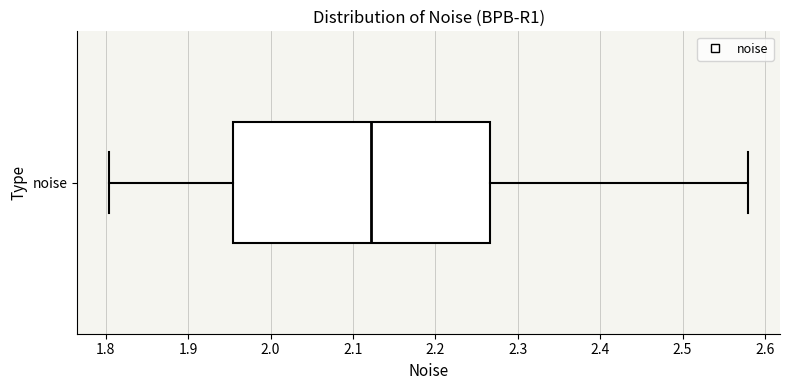

Transcribe this box plot: give where the median line is, the range the box spans, and where the two whiskers end, as read against the x-axis. The values are not printed on the chart, so give them approximately, as read against the axis.

median 2.12, box 1.95 to 2.27, whiskers 1.80 to 2.58